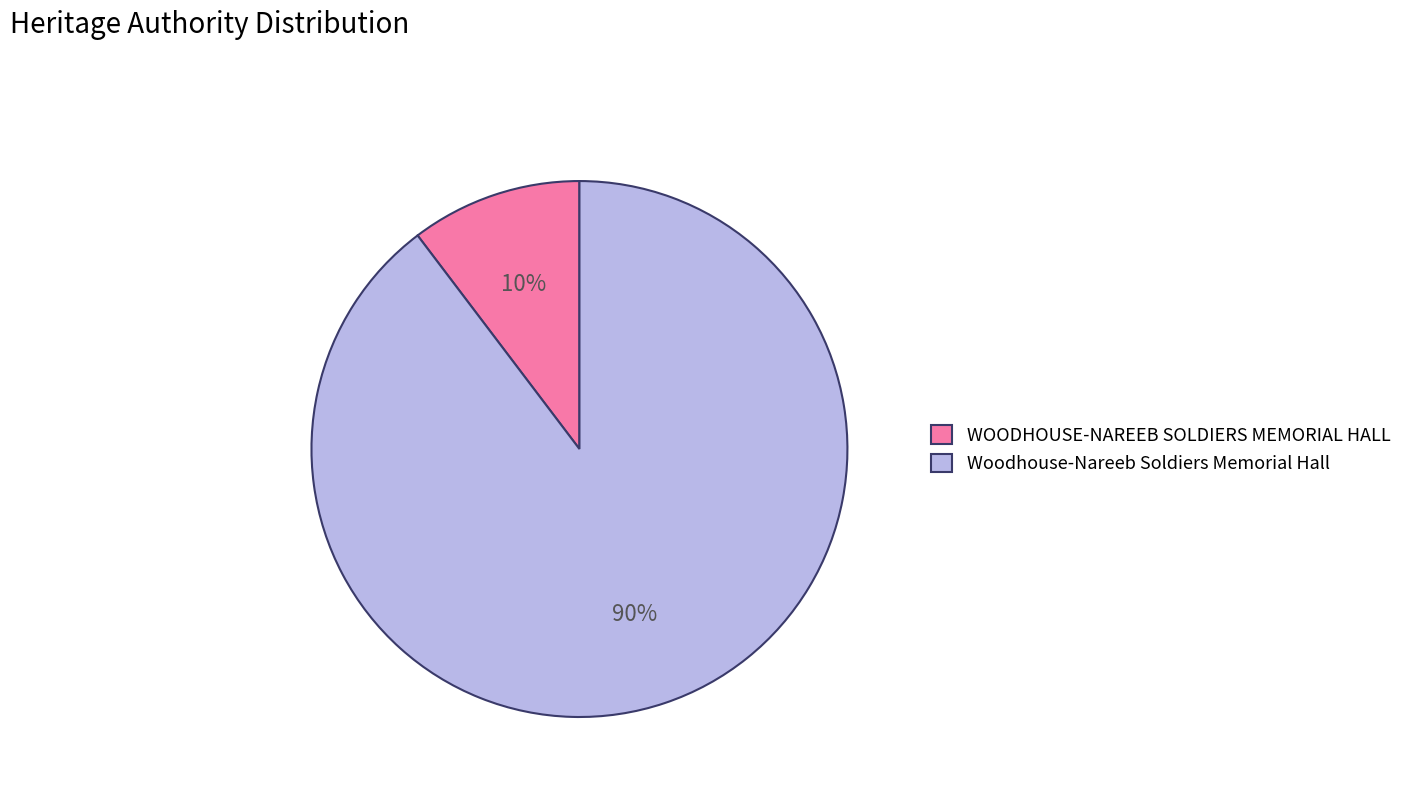

The WOODHOUSE-NAREEB SOLDIERS MEMORIAL HALL slice represents 10% of the pie. True or false?

True